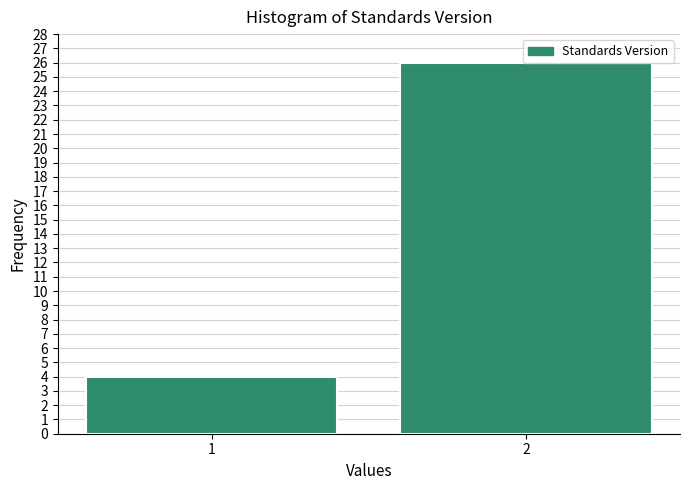

List the labels in order of value, largest first.

2, 1